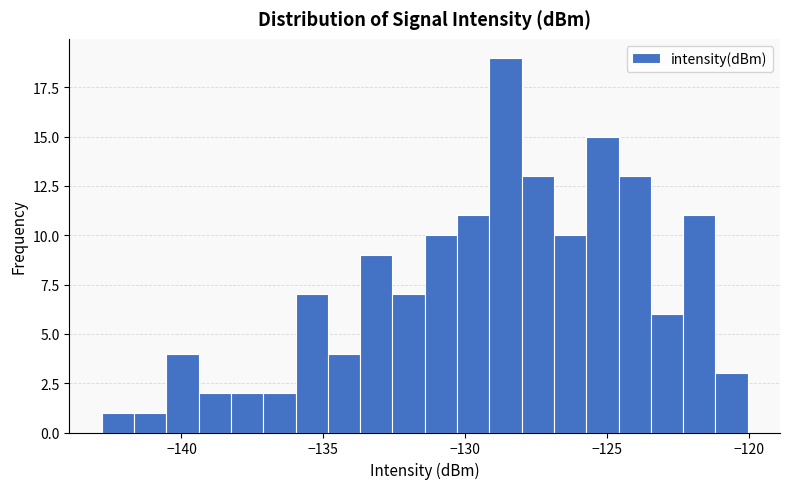

Read against the x-axis, roughly where is the centre of the tallest bar?

-128.5